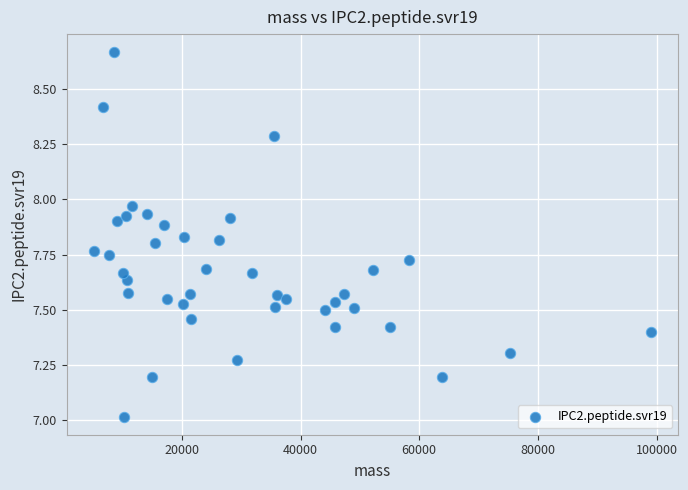

What is the range of X values (max minus min)?

93736.6